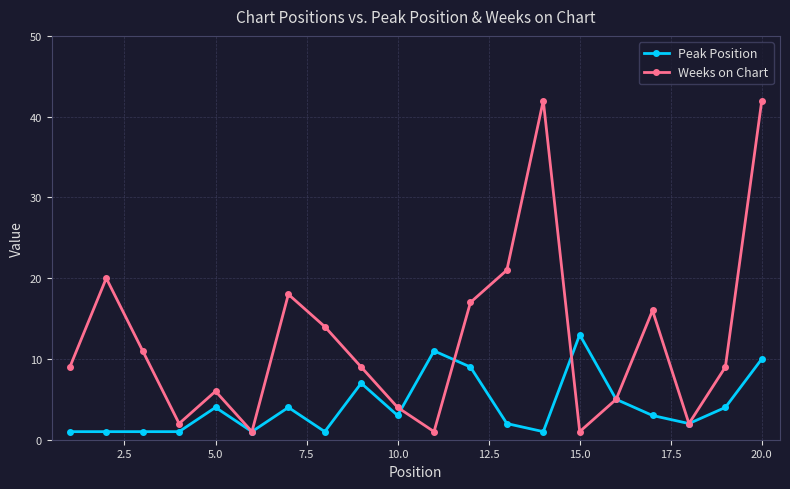

True or false: Weeks on Chart has more than 2 points higher than both neighbors.

True